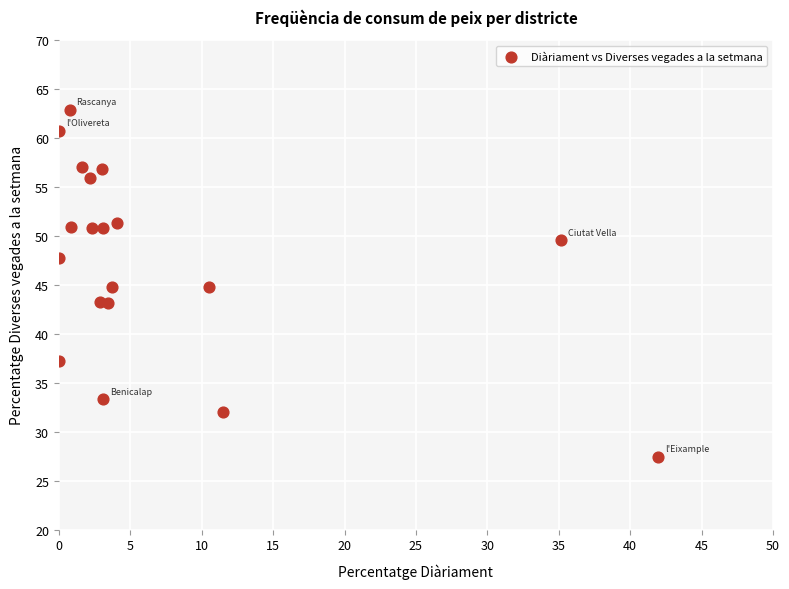

What is the range of X values (max minus min)?

41.9